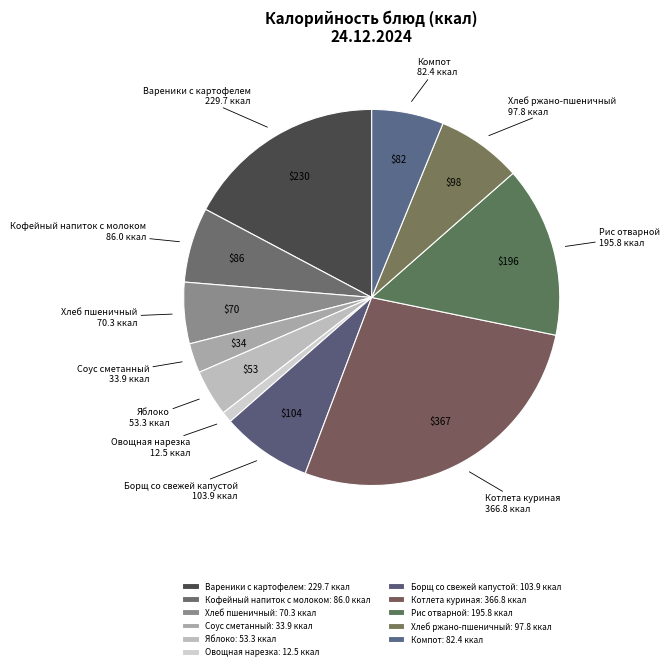

Is it true that Борщ со свежей капустой is 18% of the pie?

False